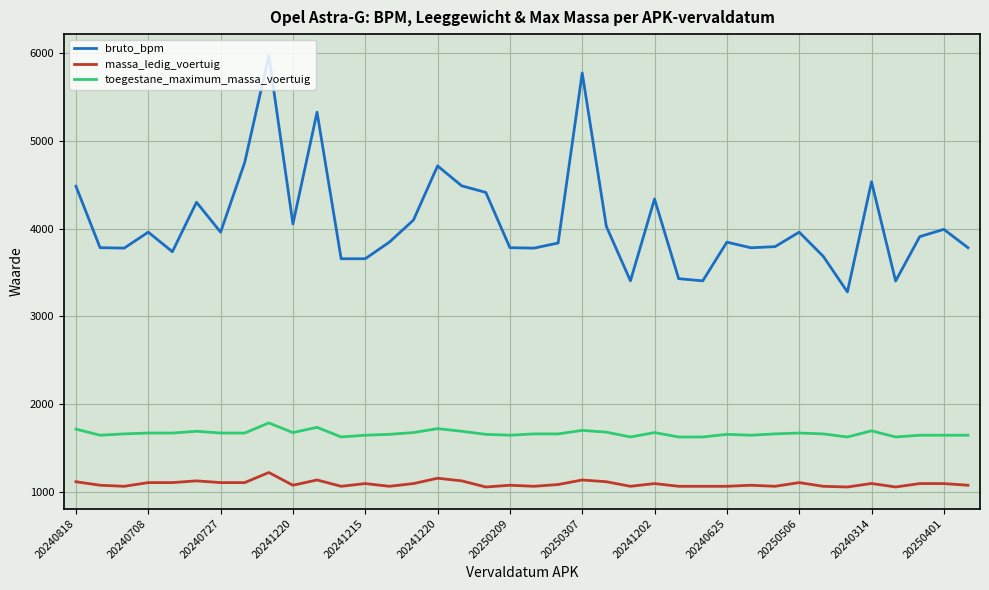

Which series has the largest range (max minus min)?

bruto_bpm